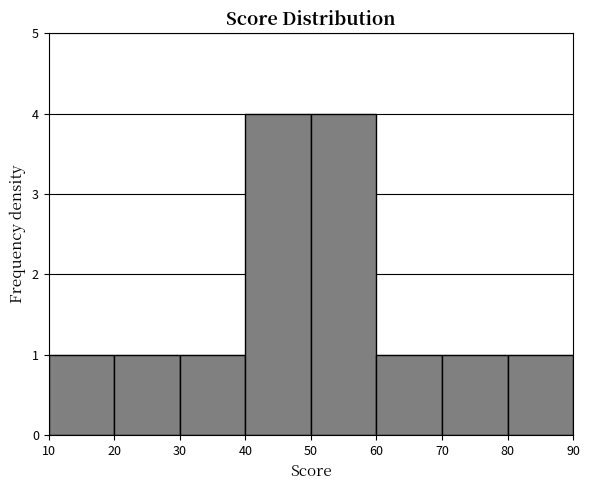

How tall is the bar that spans 60 to 70 on the x-axis? The values are not printed on the chart, so give them approximately, as read against the axis.

1